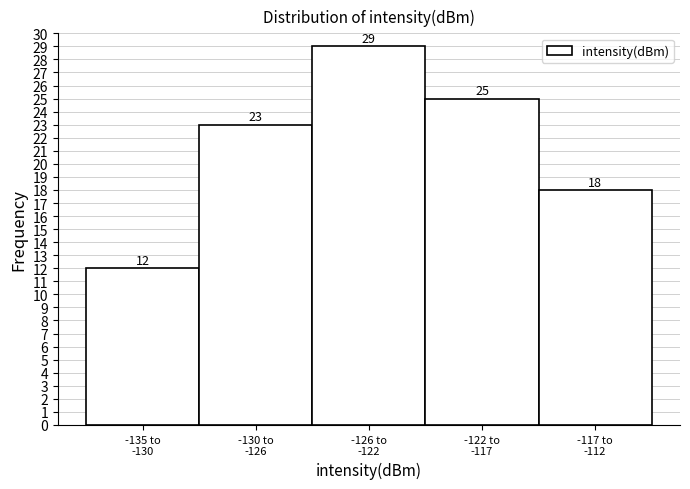

Reading left to right, transcribe all the data shown in this chart.

12	23	29	25	18